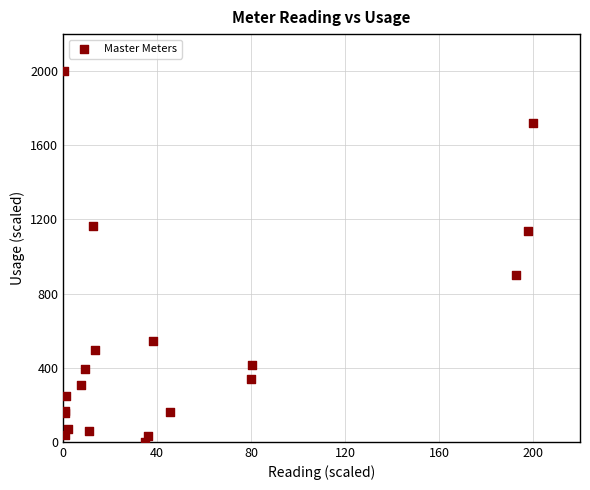

What Y value in the scatter plot is closest to 1000?

899.1